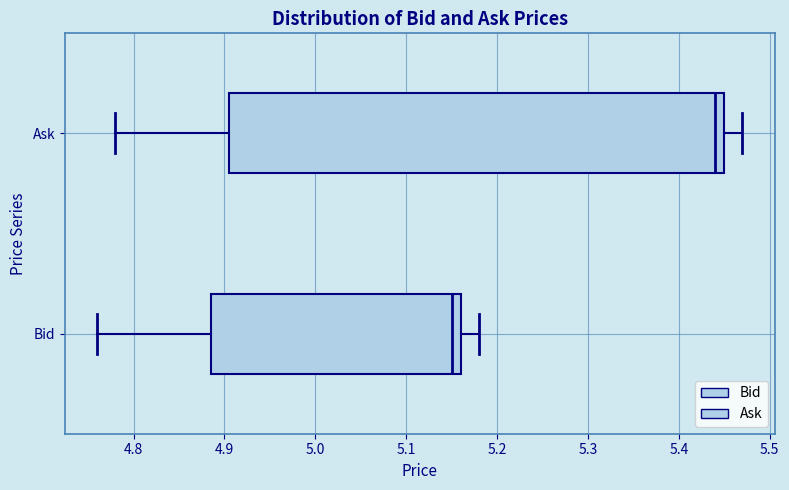

Reading bottom to top, read every box against the x-axis: the position of its median line, the range the box covers, and the ends of its whiskers. The values are not printed on the chart, so give them approximately, as read against the axis.

Bid: median 5.15, box 4.89 to 5.16, whiskers 4.76 to 5.18
Ask: median 5.44, box 4.91 to 5.45, whiskers 4.78 to 5.47